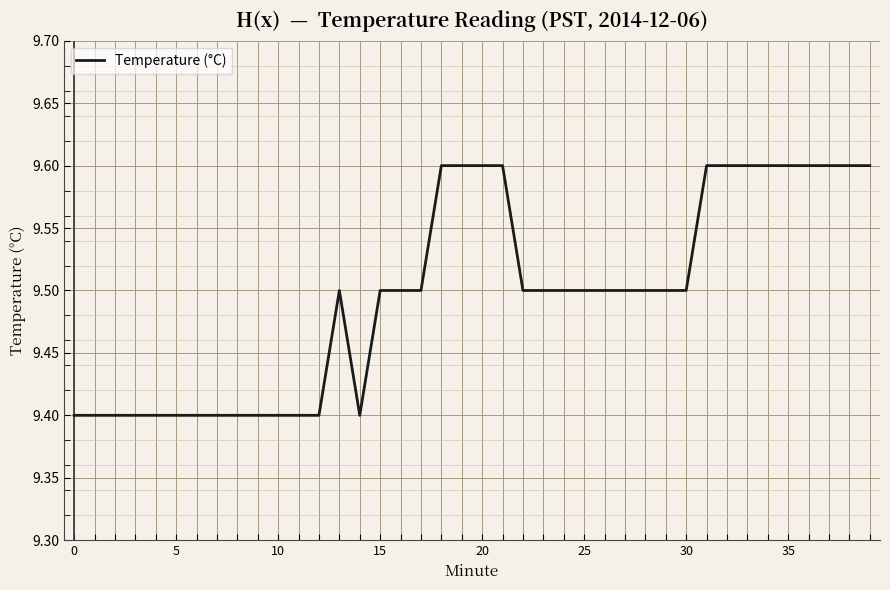

What is the greatest value displayed?

9.6